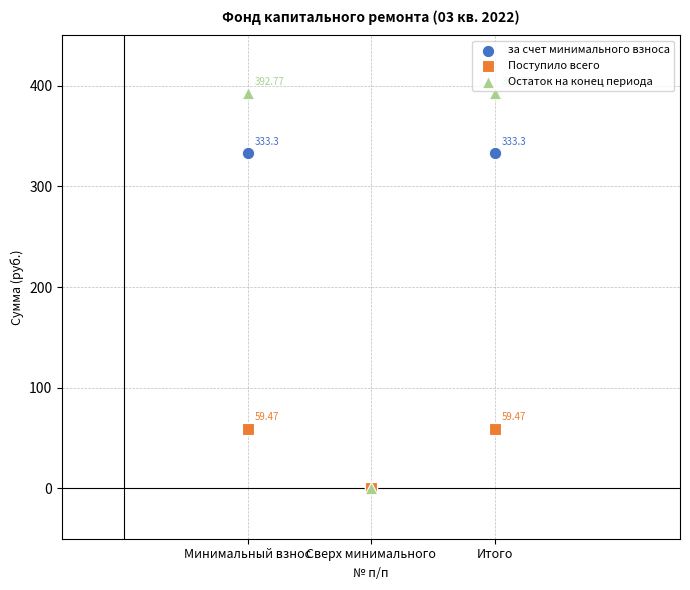

What are all the series names shown in the legend?

за счет минимального взноса, Поступило всего, Остаток на конец периода